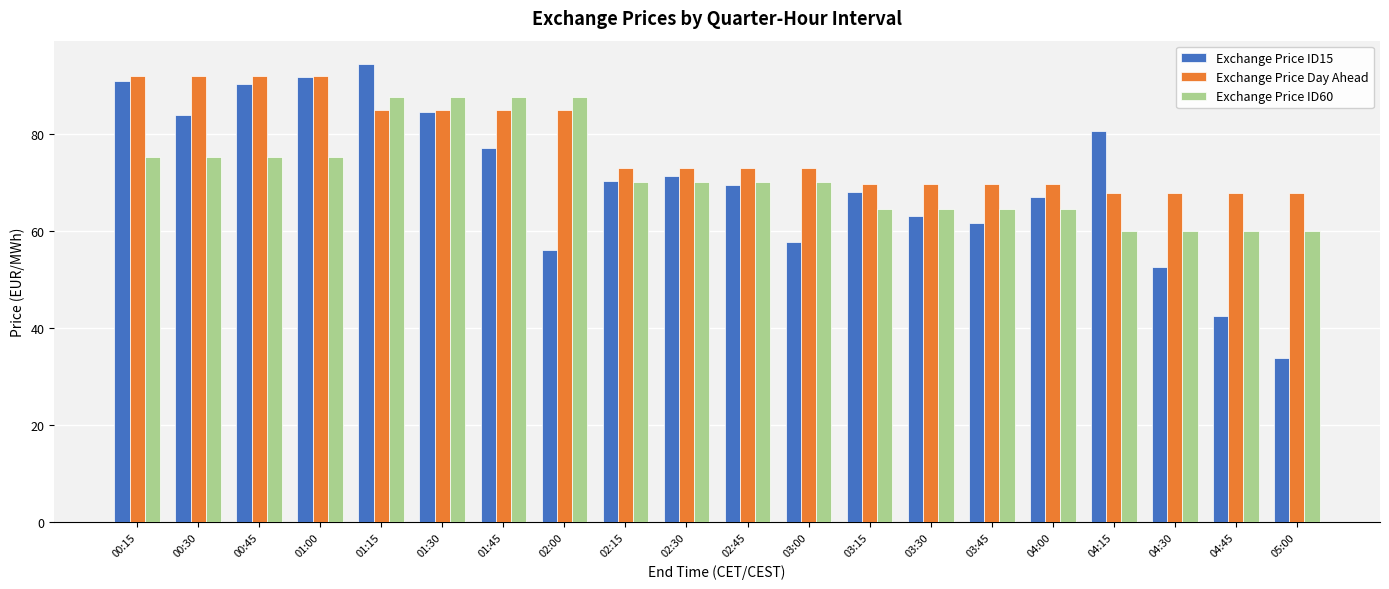

What is the value of the Exchange Price ID15 bar at the 12th from the left?

57.7